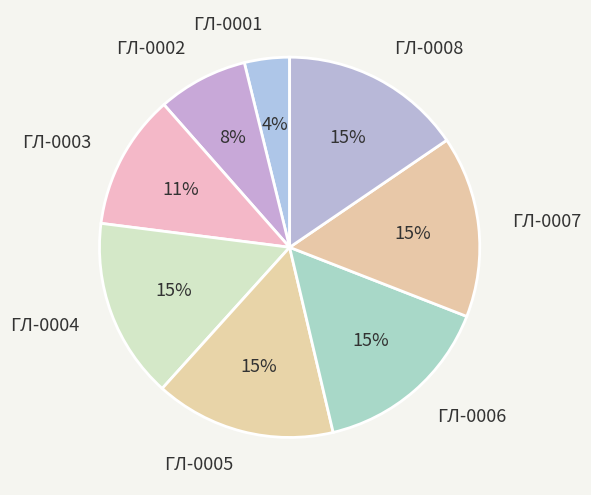

To the nearest percent, what is the combined percentage of ГЛ-0008 and ГЛ-0007?

31%